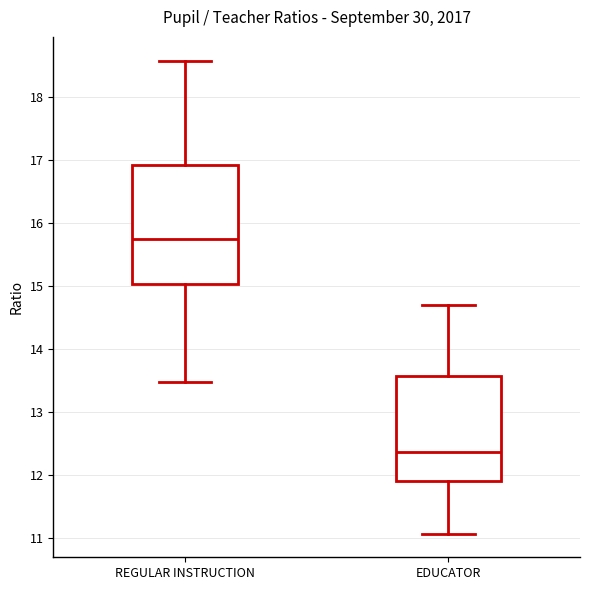

Comparing the boxes themselves (not the whiskers), which one is the tallest?

REGULAR INSTRUCTION